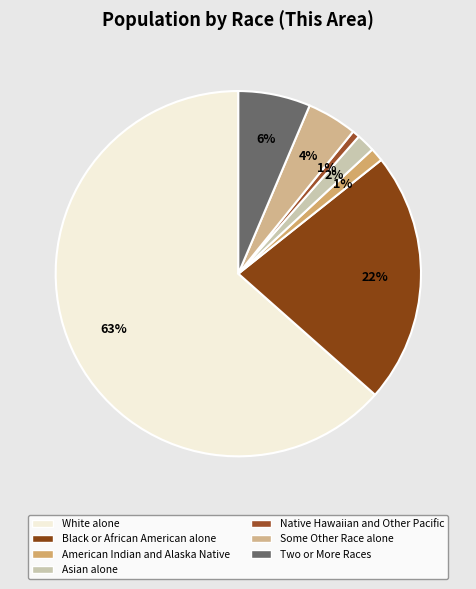

Which slice is the largest?

White alone